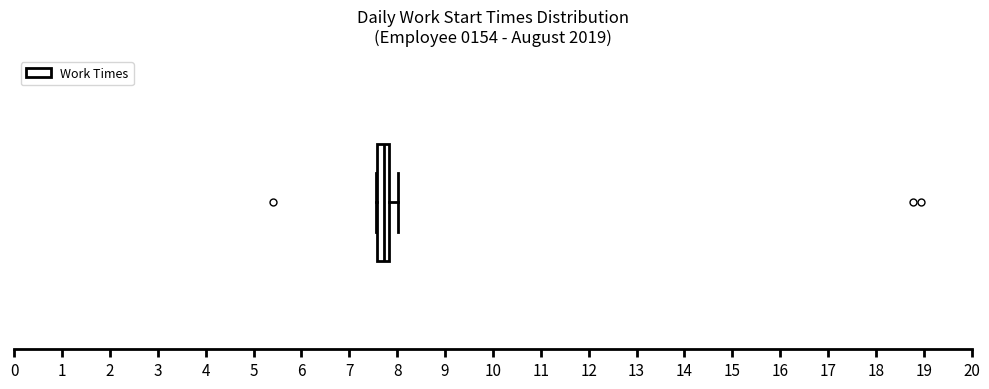

Transcribe this box plot: give where the median line is, the range the box spans, and where the two whiskers end, as read against the x-axis. The values are not printed on the chart, so give them approximately, as read against the axis.

median 7.7, box 7.6 to 7.8, whiskers 7.6 (just left of the box's left edge) to 8.0